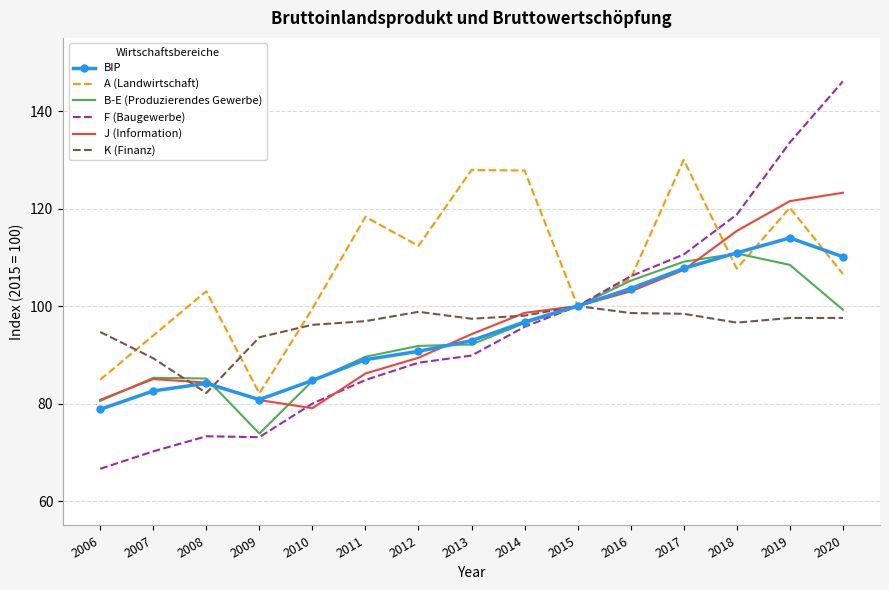

What is the spread (max minus min) of values at 2013?

38.1